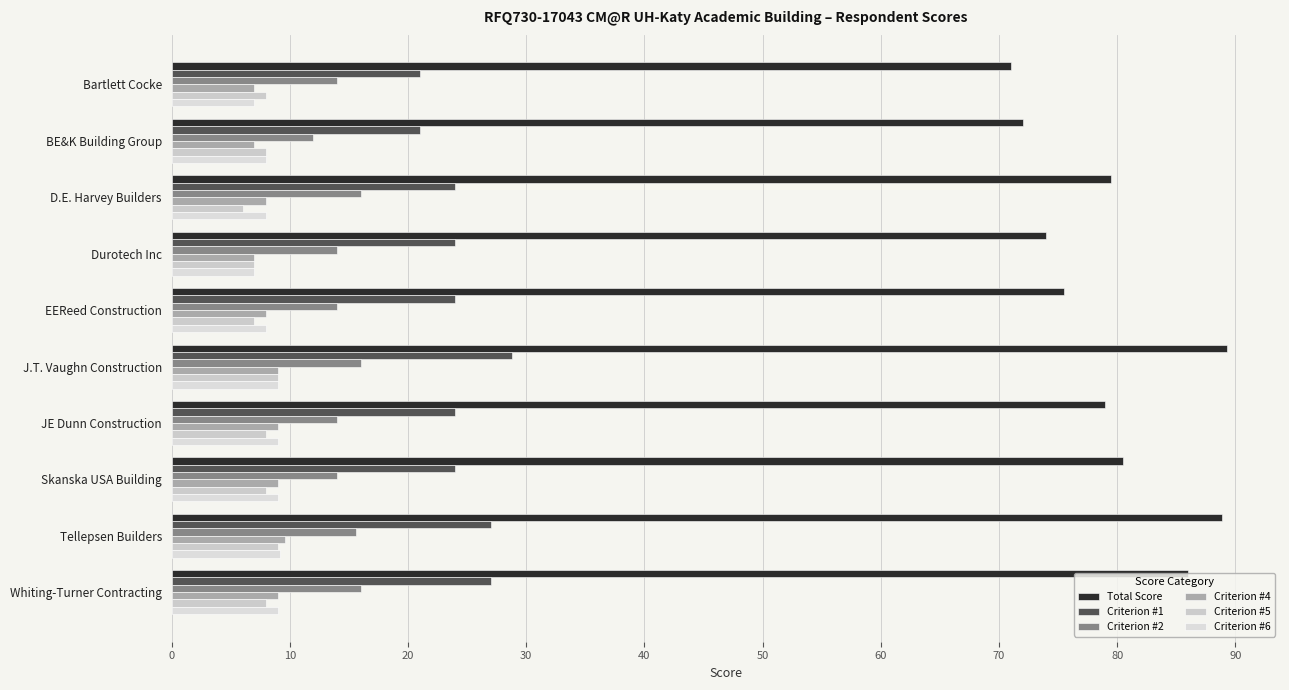

How many distinct data groups are displayed?

6